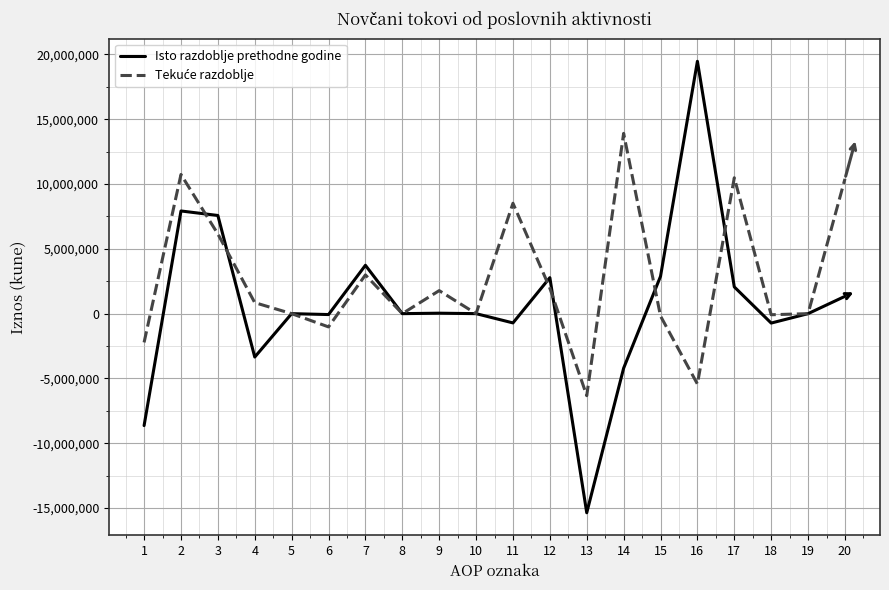

Where is Isto razdoblje prethodne godine nearest to the value 2053381?

17